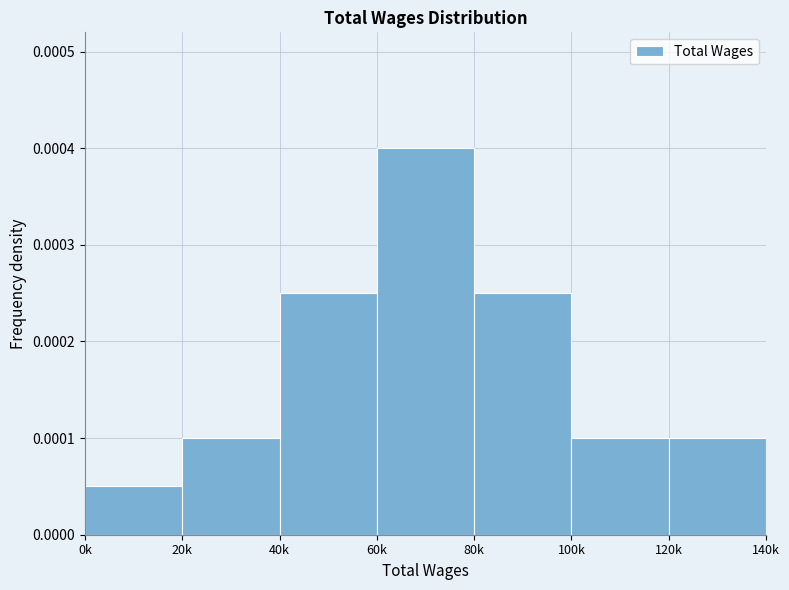

Which has a higher value, 40k or 100k?

40k